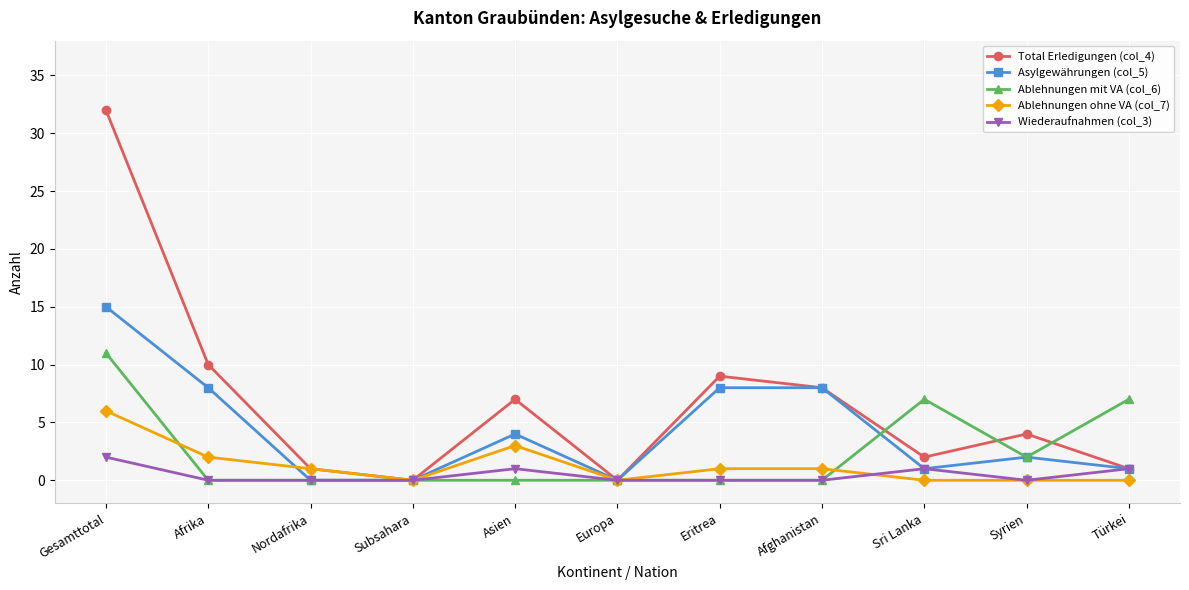

True or false: Asylgewährungen (col_5) has a value of 5 at Europa.

False